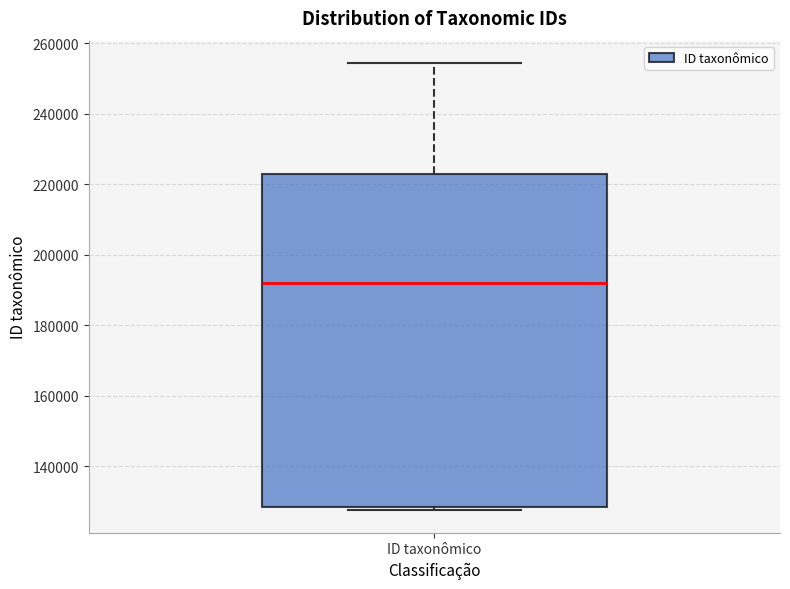

Read this box plot against the y-axis: the position of the median line, the range covered by the box, and the ends of both whiskers. The values are not printed on the chart, so give them approximately, as read against the axis.

median 192000, box 128000 to 222000, whiskers 128000 (just below the box's lower edge) to 254000